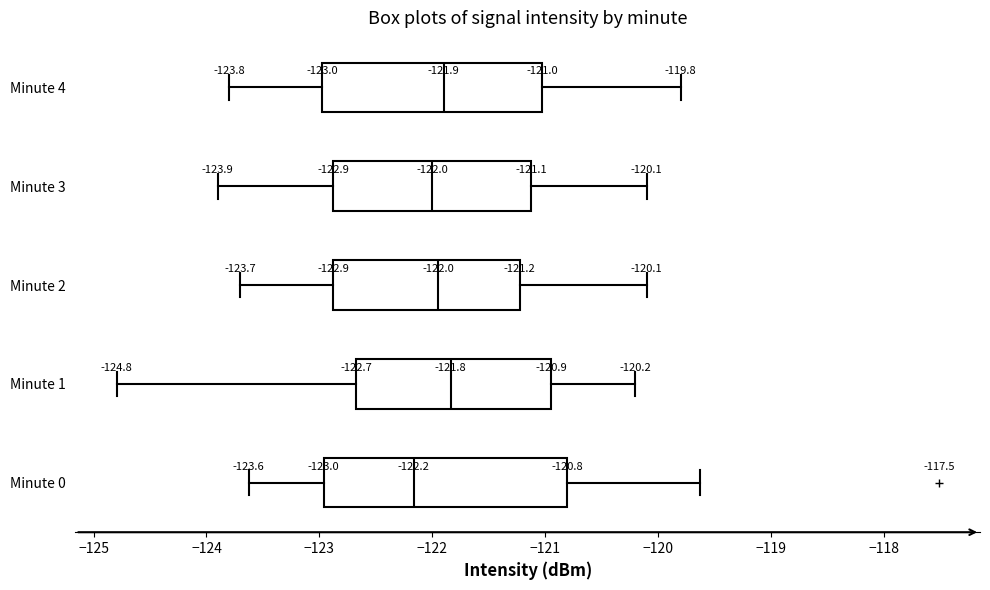

Comparing the boxes themselves (not the whiskers), which one is the widest?

Minute 0